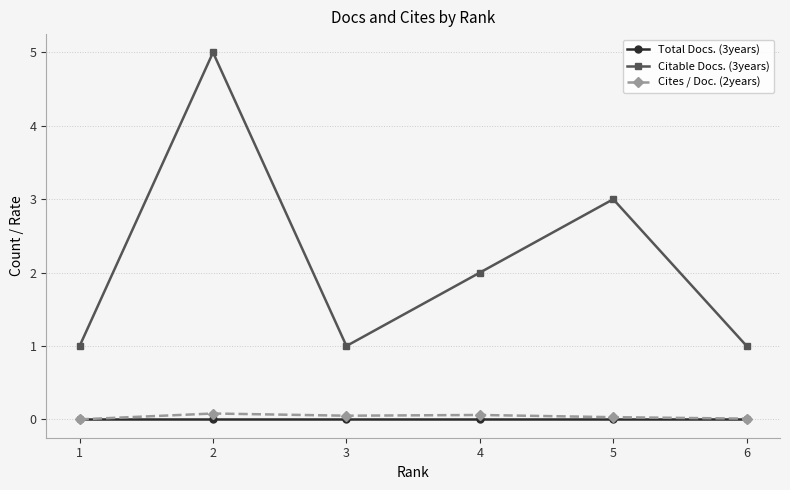

True or false: Citable Docs. (3years) and Total Docs. (3years) cross at least once.

False